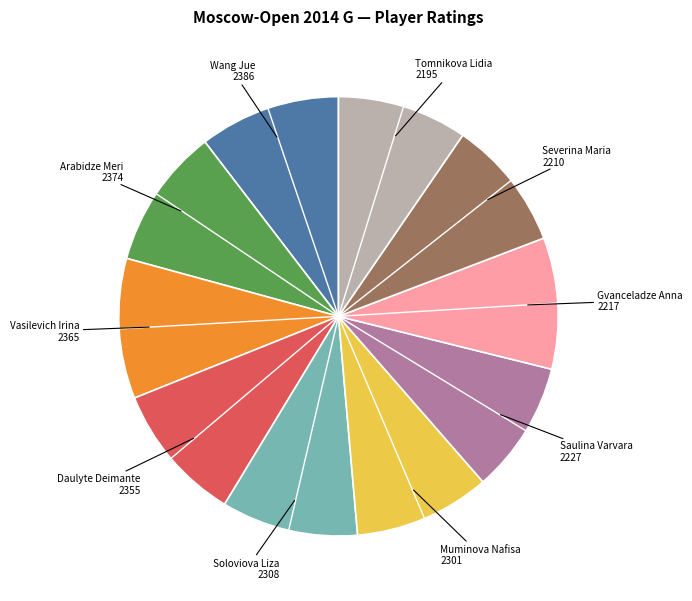

Is there a majority slice in this chart?

No